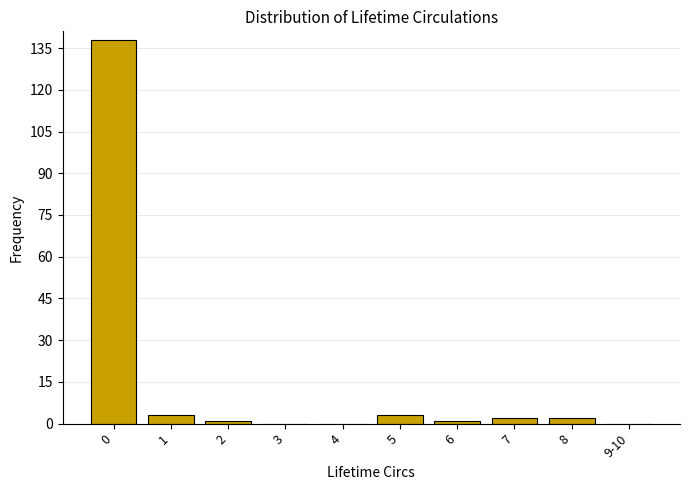

Reading left to right, extract all data points from this chart.

0=138	1=3	2=1	3=0	4=0	5=3	6=1	7=2	8=2	9-10=0